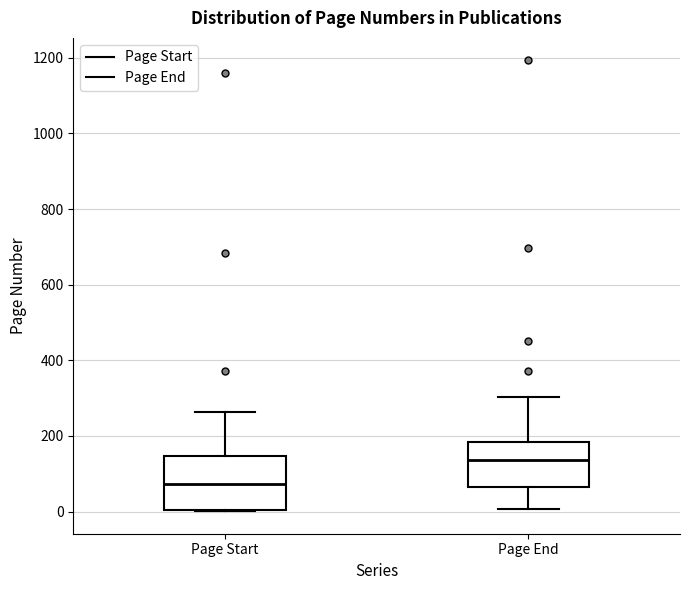

Where does the lower whisker of the box for Page End end on the y-axis? The values are not printed on the chart, so give them approximately, as read against the axis.

0